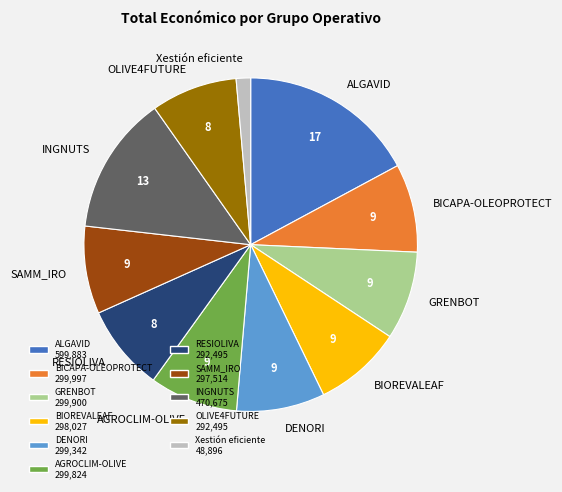

What is the largest slice in the pie chart?

ALGAVID